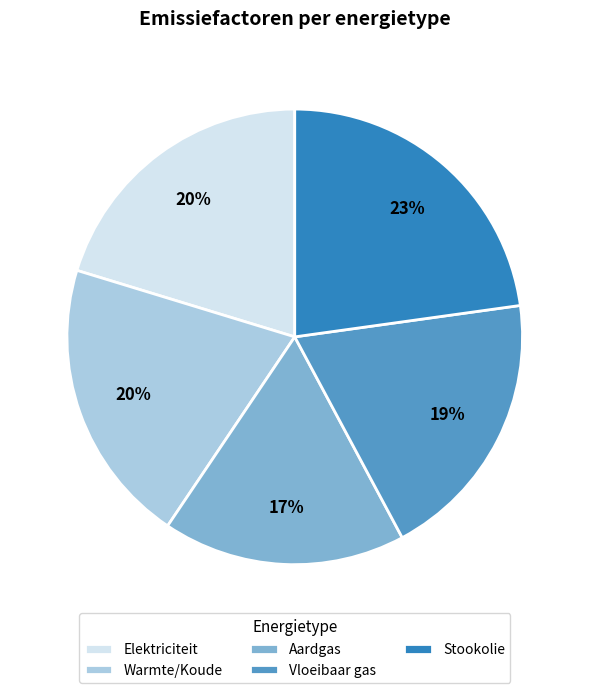

Does any single category account for the majority?

No